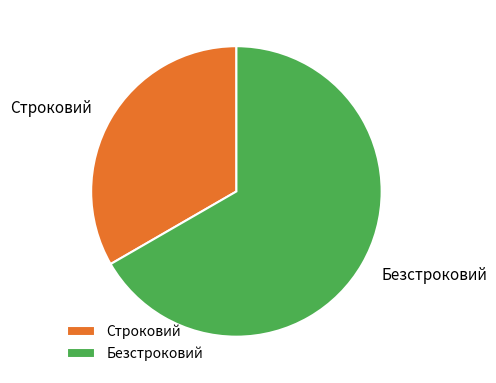

What is the smallest slice in the pie chart?

Строковий